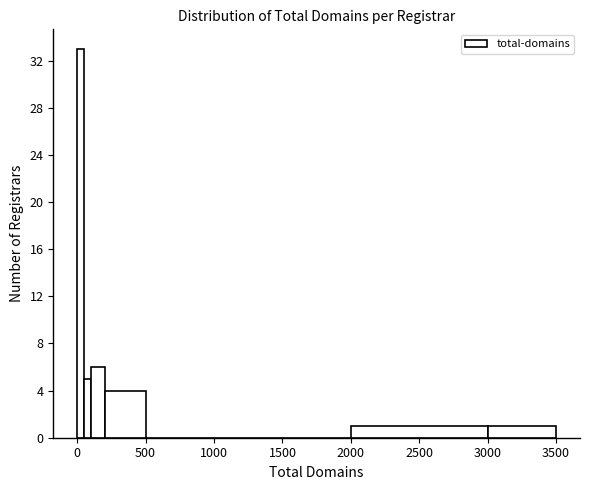

Read against the x-axis, roughly where is the centre of the tallest bar?

50